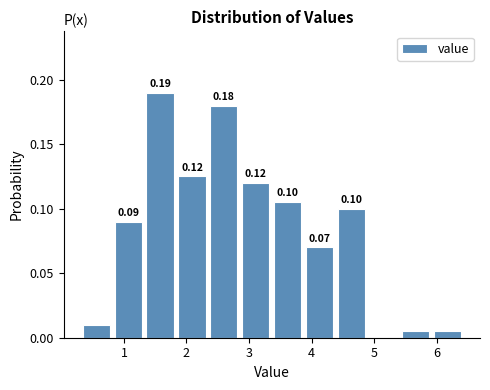

Which range on the x-axis has the tallest bar?

1.3 to 1.8